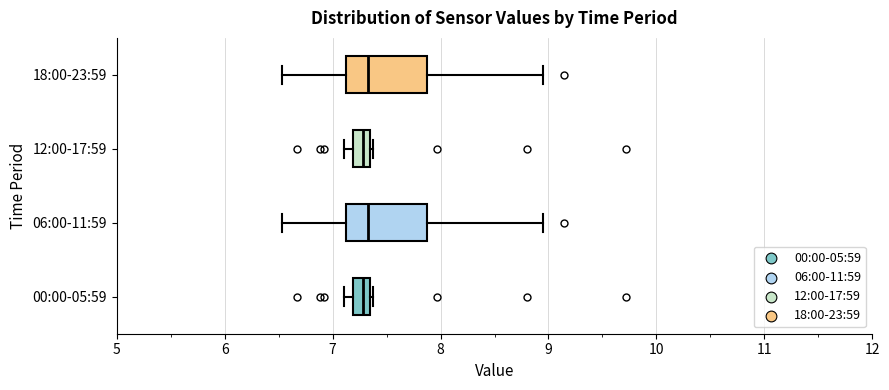

Where does the left whisker of the box for 18:00-23:59 end on the x-axis? The values are not printed on the chart, so give them approximately, as read against the axis.

6.5